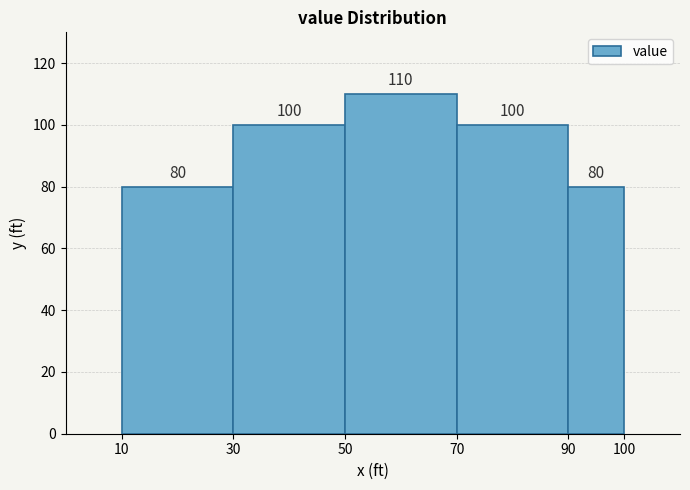

Which range on the x-axis has the tallest bar?

50 to 70